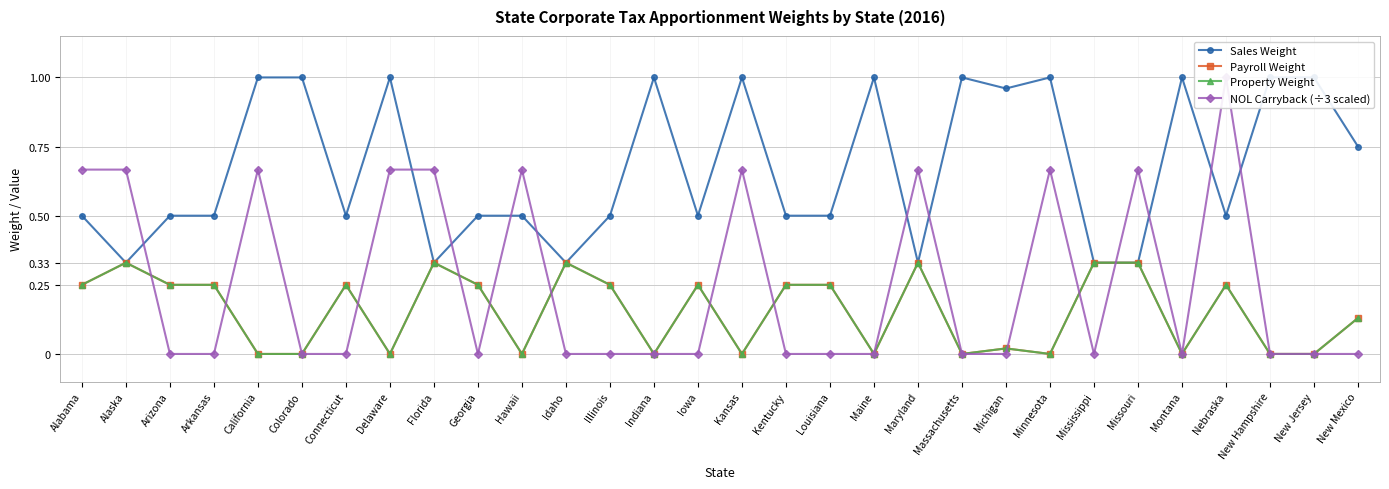

What are all the series names shown in the legend?

Sales Weight, Payroll Weight, Property Weight, NOL Carryback (÷3 scaled)